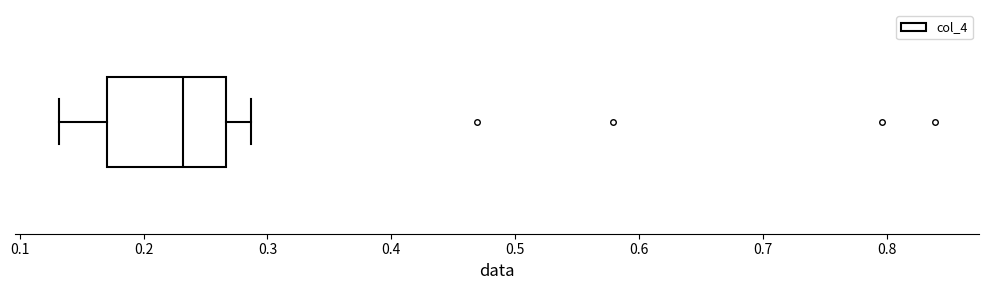

Read this box plot against the x-axis: the position of the median line, the range covered by the box, and the ends of both whiskers. The values are not printed on the chart, so give them approximately, as read against the axis.

median 0.23, box 0.17 to 0.27, whiskers 0.13 to 0.29